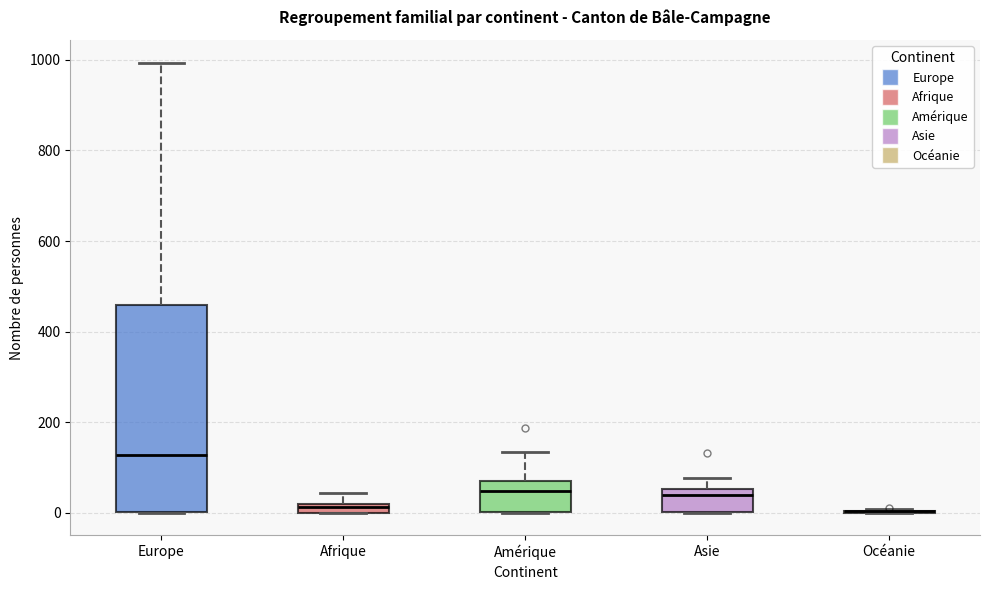

Comparing the boxes themselves (not the whiskers), which one is the tallest?

Europe